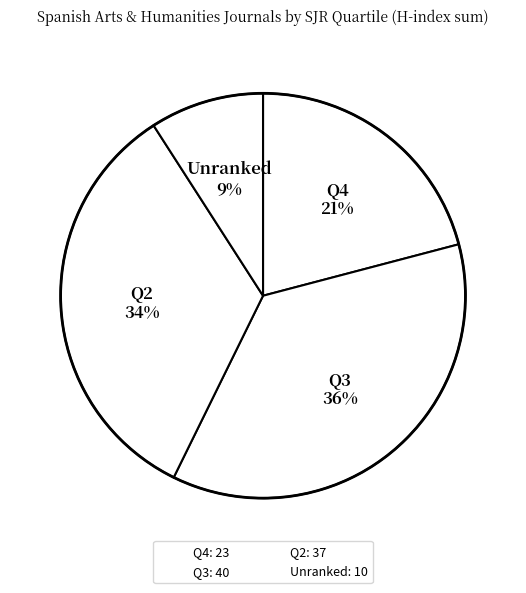

How many segments does this pie chart have?

4